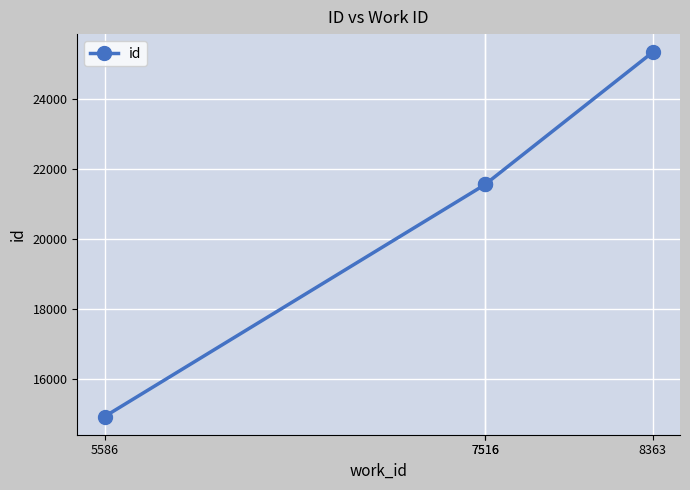

At which label is the value closest to 20122?

7516